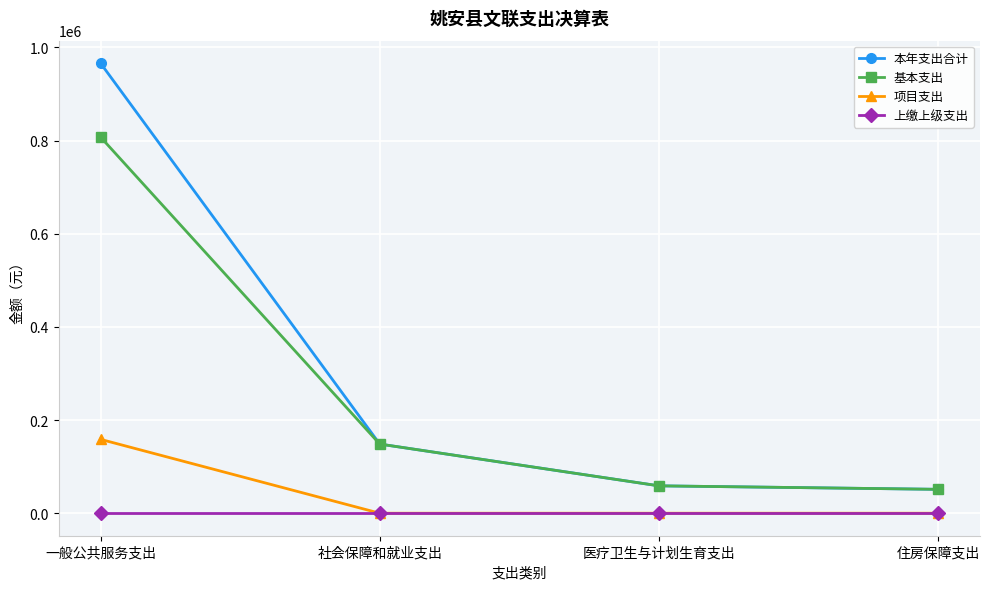

Count the number of categories in the chart.

4